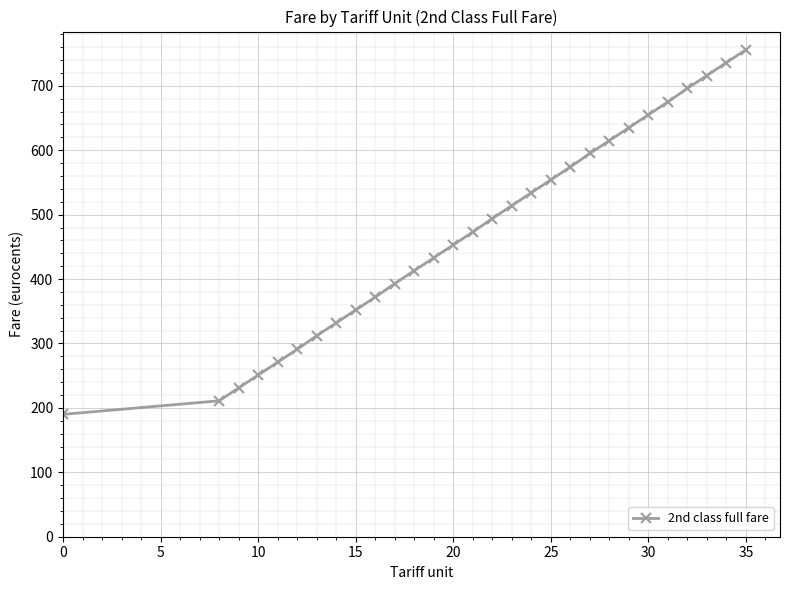

What is the maximum value shown in the chart?

756